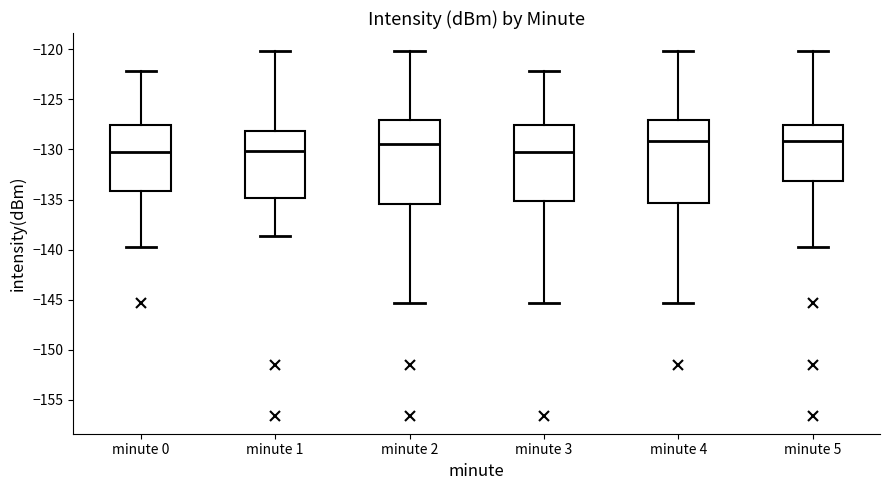

Where does the upper whisker of the box for minute 1 end on the y-axis? The values are not printed on the chart, so give them approximately, as read against the axis.

-120.0